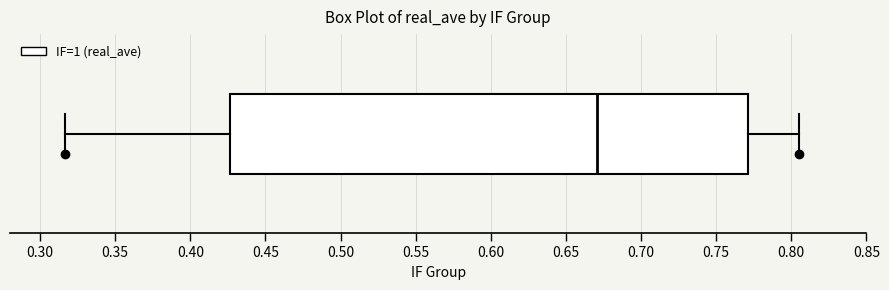

Where is the right edge of the box on the x-axis? The values are not printed on the chart, so give them approximately, as read against the axis.

0.770